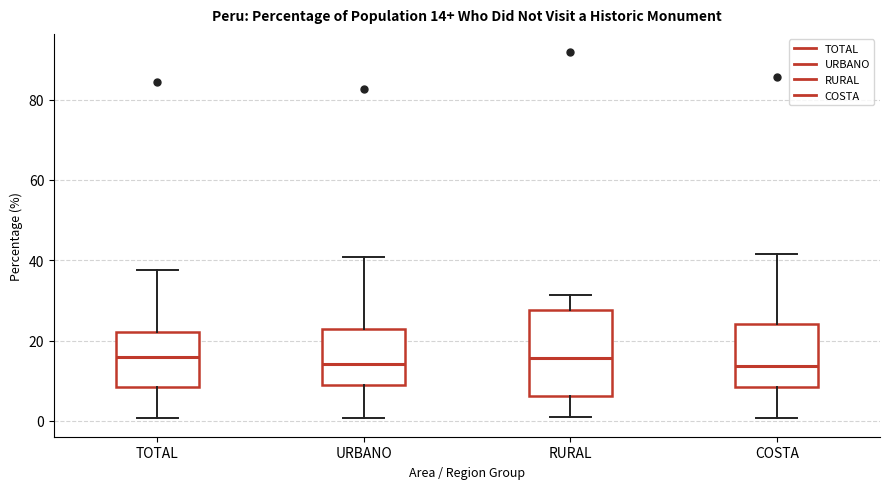

Which box is the tallest, from its lower edge to its upper edge?

RURAL